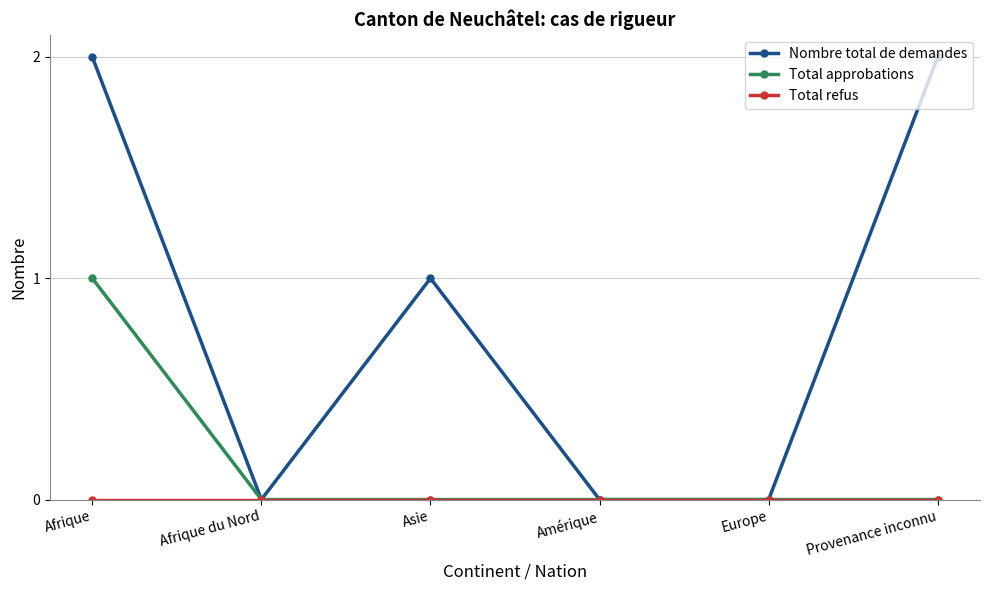

At which category is the sum across all series the highest?

Afrique